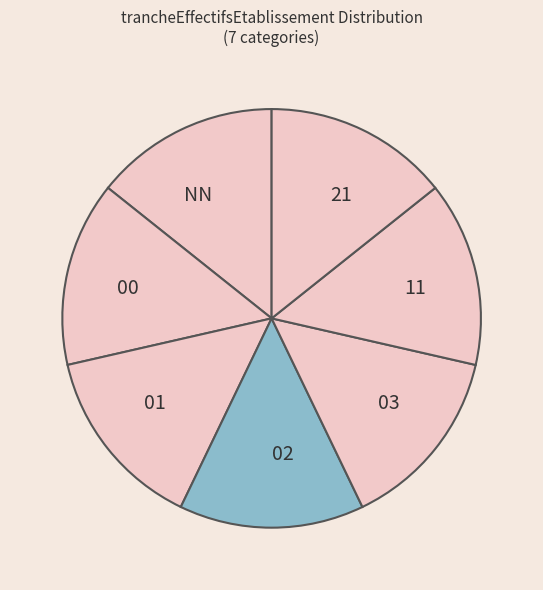

Is there any slice that represents more than half of the pie?

No